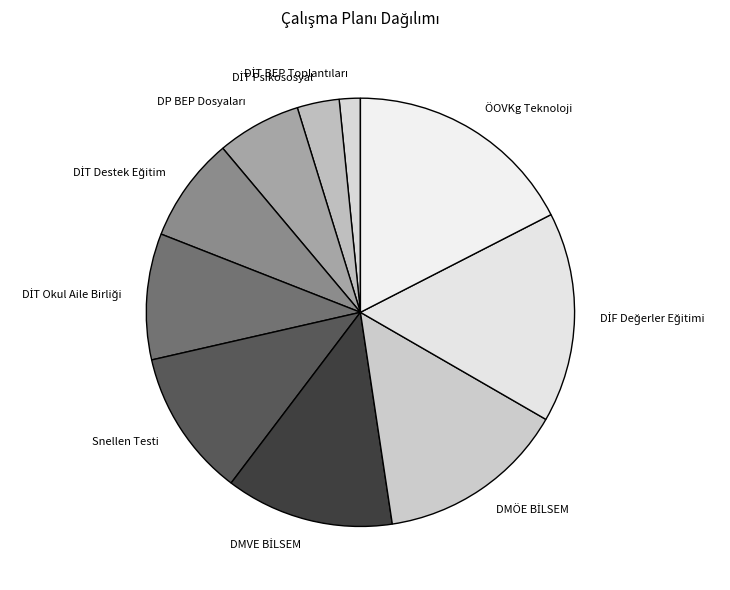

The Snellen Testi slice represents 11% of the pie. True or false?

True